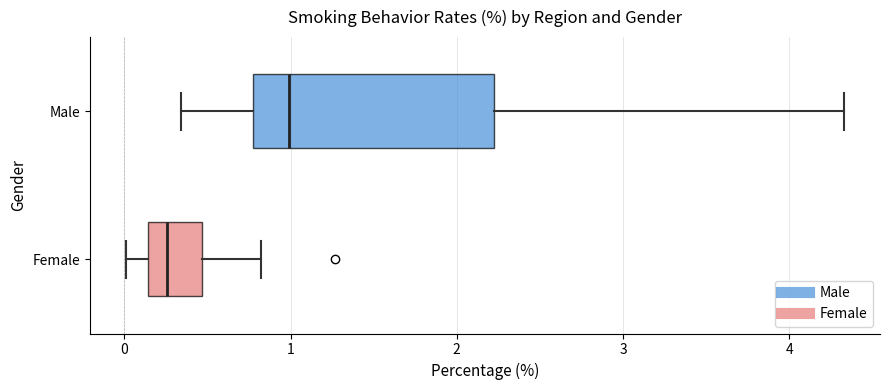

Comparing the boxes themselves (not the whiskers), which one is the widest?

Male